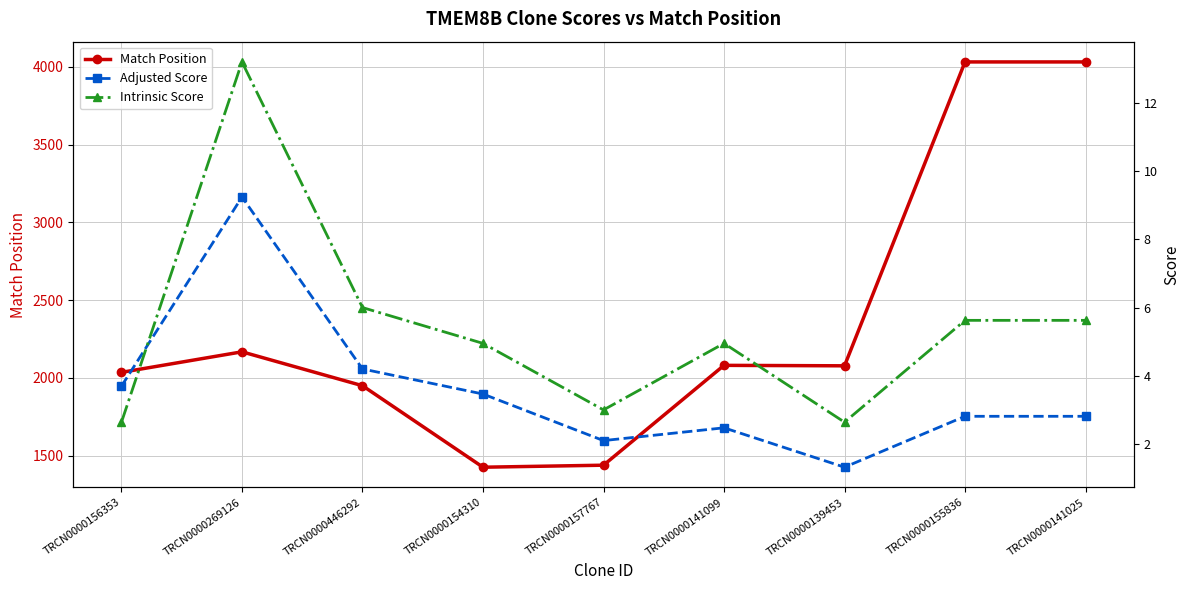

What are all the series names shown in the legend?

Match Position, Adjusted Score, Intrinsic Score